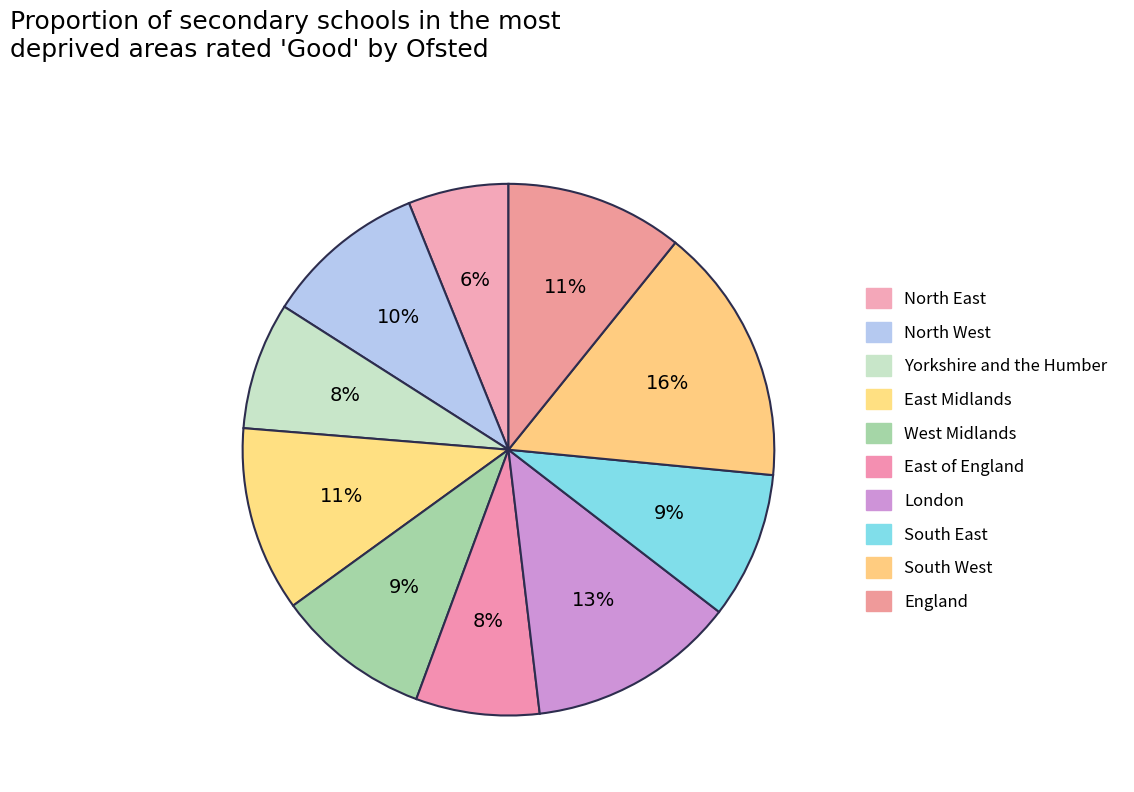

How many slices are in this pie chart?

10